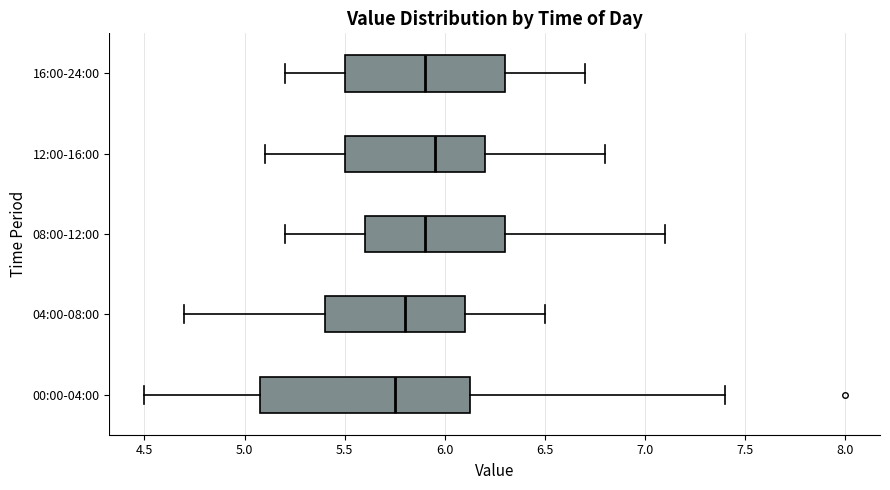

Where does the median line of the box for 12:00-16:00 sit on the x-axis? The values are not printed on the chart, so give them approximately, as read against the axis.

5.95